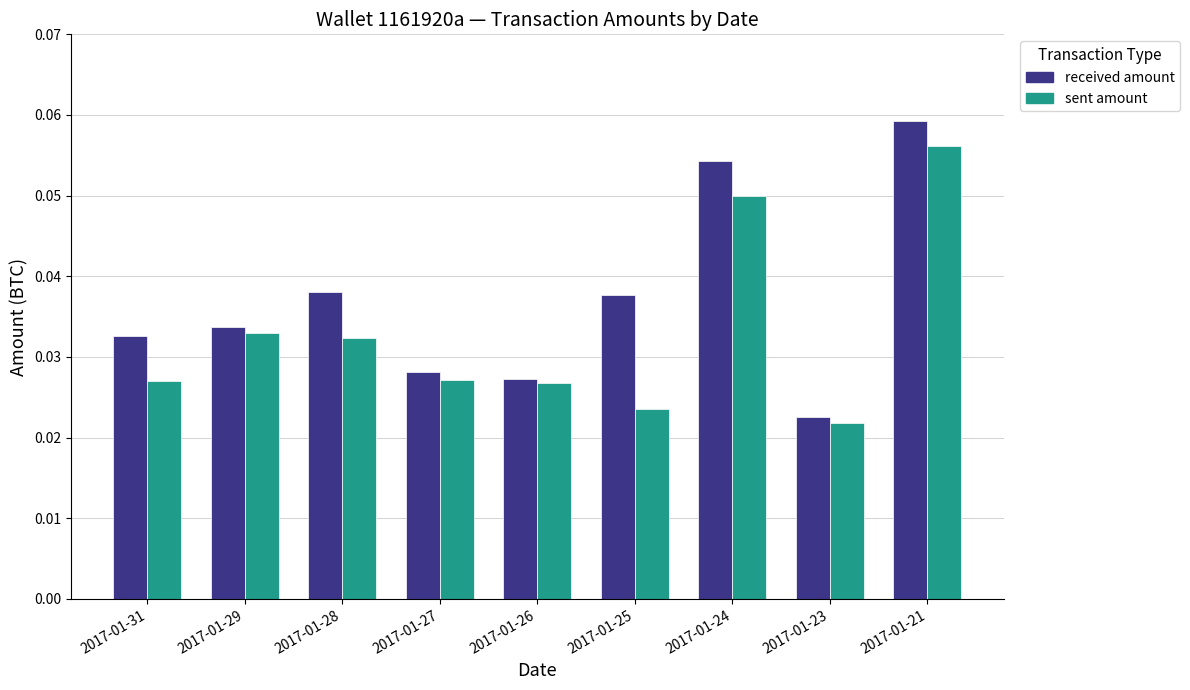

How many groups of bars are there?

9